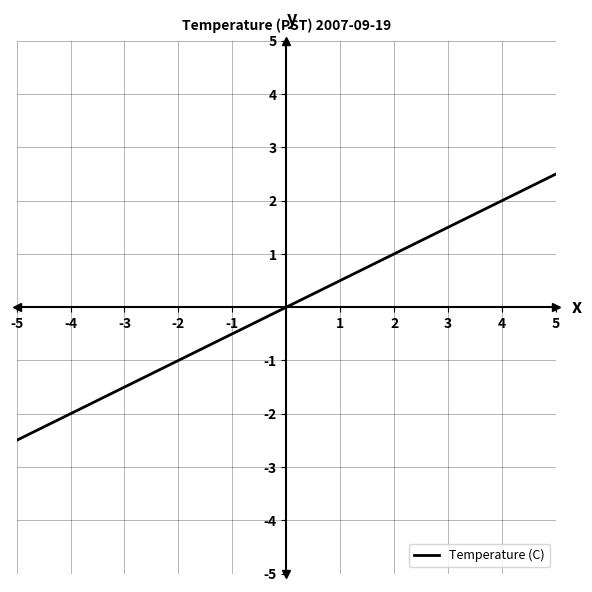

Between -4 and -5, which is larger?

-4